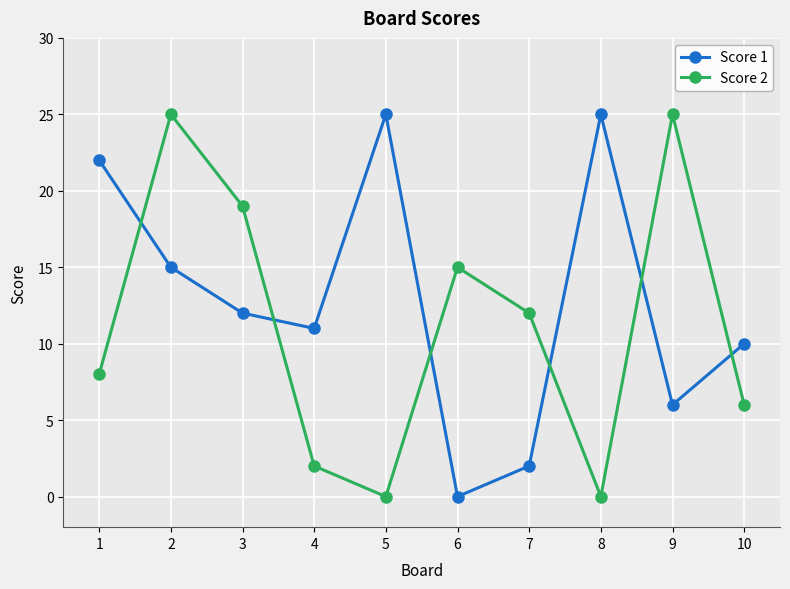

What is the maximum value shown in the chart?

25